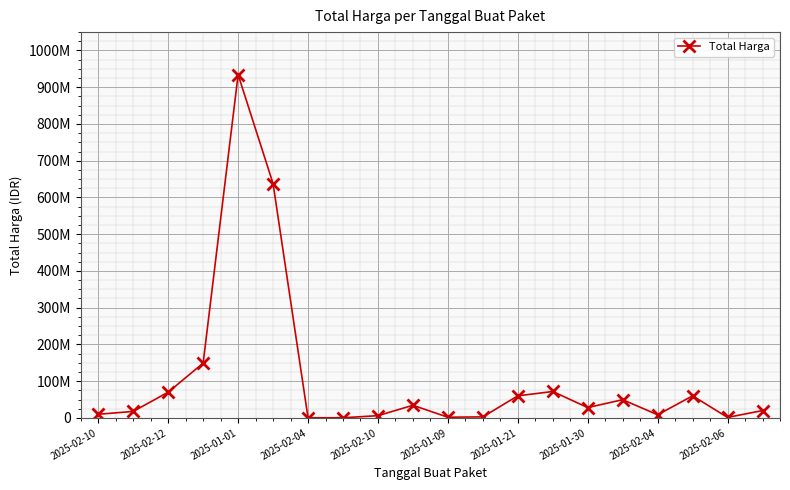

What is the label of the 17th point from the right?

2025-02-04